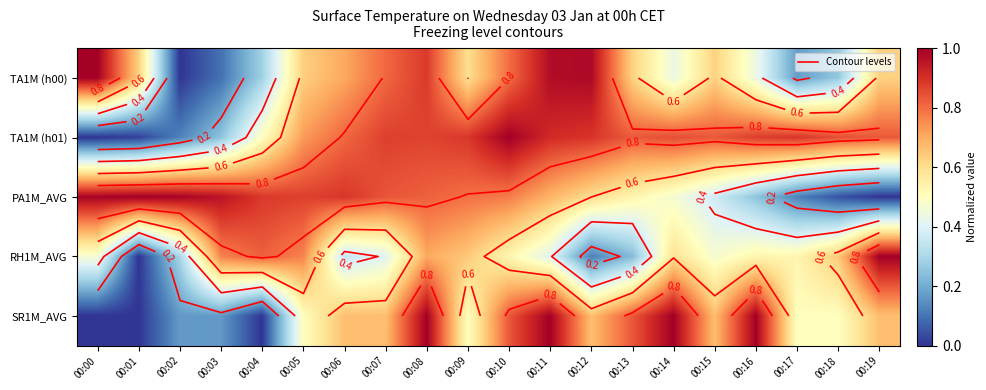

Read the TA1M (h01) value at 00:08.

0.9